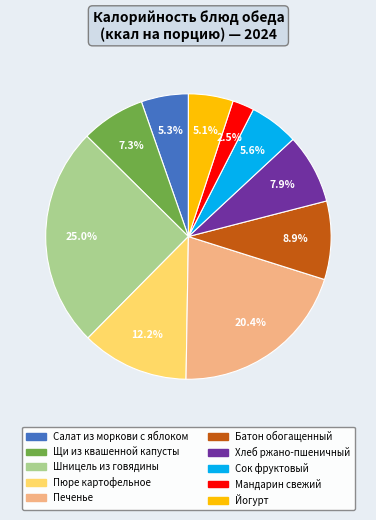

Is Батон обогащенный the majority of the pie?

No